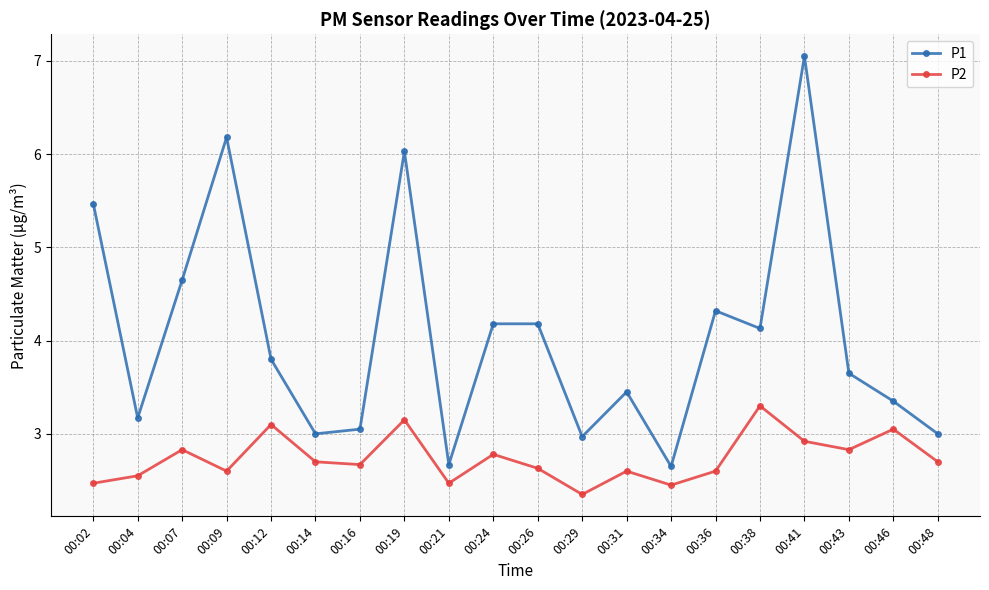

What is the total value across all series at 00:21?

5.1